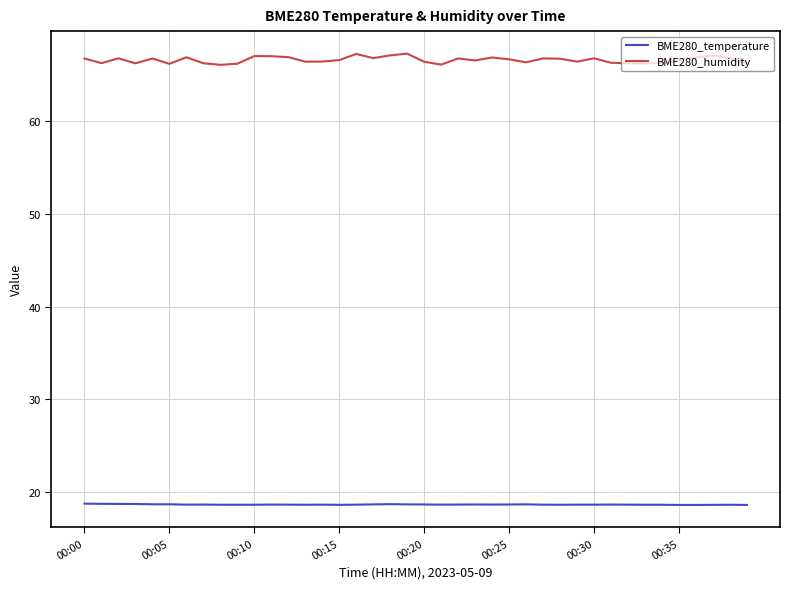

Which series has the largest total across all categories?

BME280_humidity